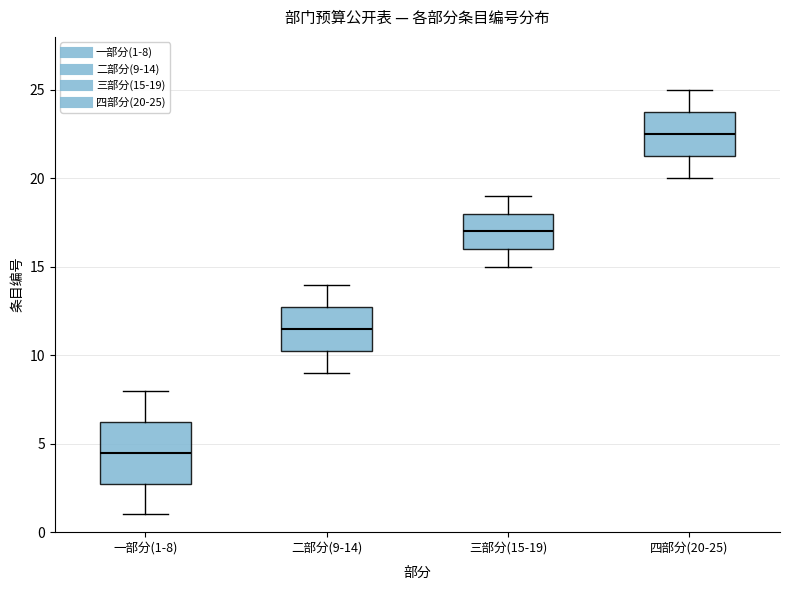

Reading left to right, transcribe this box plot: for each box, give where its median line is, the range the box spans, and where its two whiskers end, as read against the y-axis. The values are not printed on the chart, so give them approximately, as read against the axis.

一部分(1-8): median 4.5, box 3.0 to 6.5, whiskers 1.0 to 8.0
二部分(9-14): median 11.5, box 10.5 to 13.0, whiskers 9.0 to 14.0
三部分(15-19): median 17.0, box 16.0 to 18.0, whiskers 15.0 to 19.0
四部分(20-25): median 22.5, box 21.5 to 24.0, whiskers 20.0 to 25.0